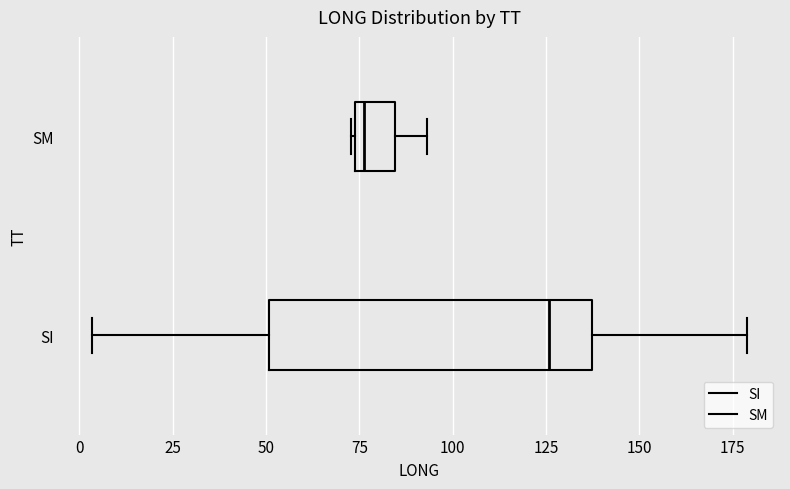

Where does the median line of the box for SI sit on the x-axis? The values are not printed on the chart, so give them approximately, as read against the axis.

125